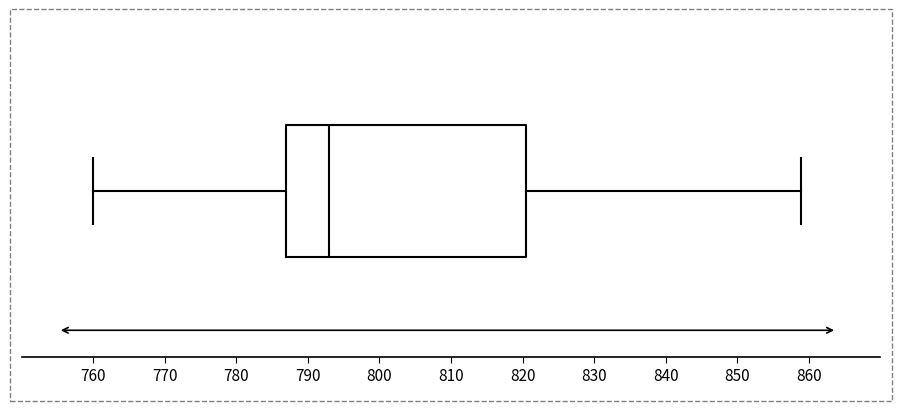

Transcribe this box plot: give where the median line is, the range the box spans, and where the two whiskers end, as read against the x-axis. The values are not printed on the chart, so give them approximately, as read against the axis.

median 793, box 787 to 821, whiskers 760 to 859